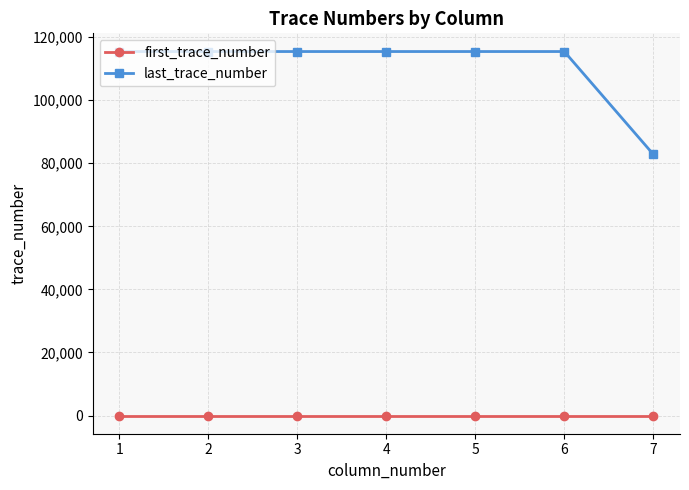

At how many categories does at least one series exceed 88608?

6